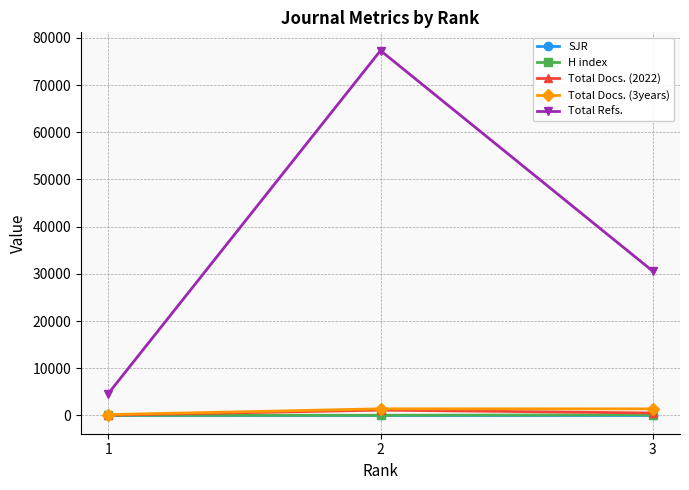

Where is Total Refs. nearest to the value 40964?

3